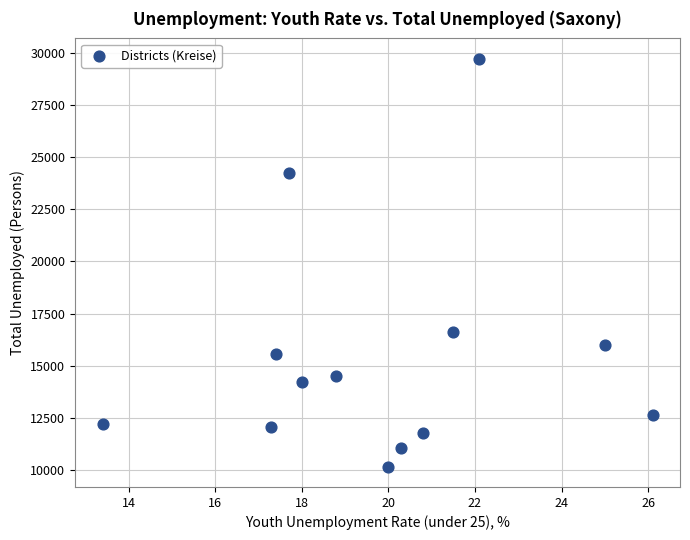

What Y value in the scatter plot is closest to 19938?

16600